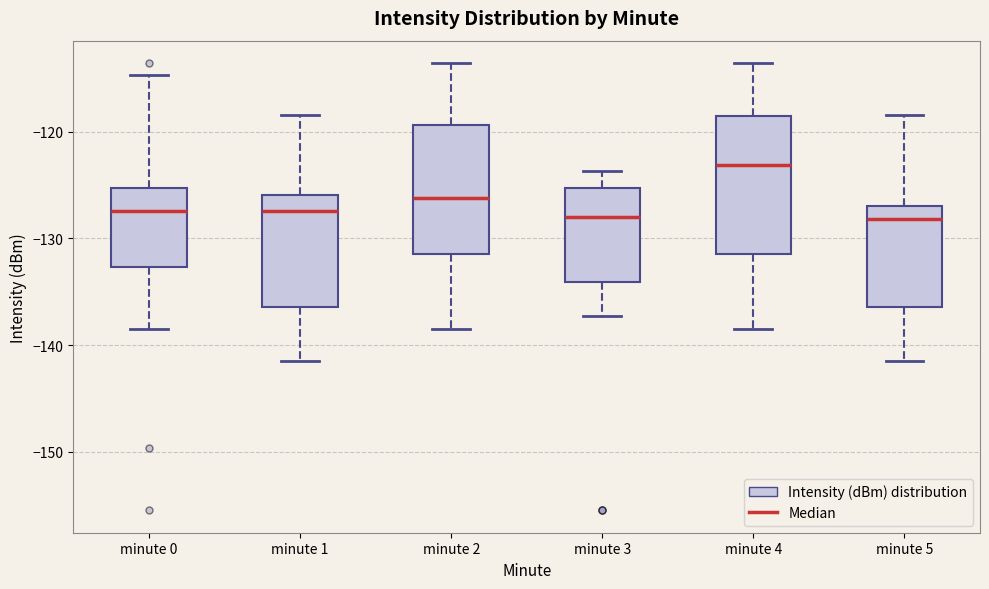

Reading left to right, transcribe this box plot: for each box, give where its median line is, the range the box spans, and where its two whiskers end, as read against the y-axis. The values are not printed on the chart, so give them approximately, as read against the axis.

minute 0: median -127, box -133 to -125, whiskers -138 to -115
minute 1: median -127, box -136 to -126, whiskers -141 to -118
minute 2: median -126, box -131 to -119, whiskers -138 to -114
minute 3: median -128, box -134 to -125, whiskers -137 to -124
minute 4: median -123, box -131 to -118, whiskers -138 to -114
minute 5: median -128, box -136 to -127, whiskers -141 to -118